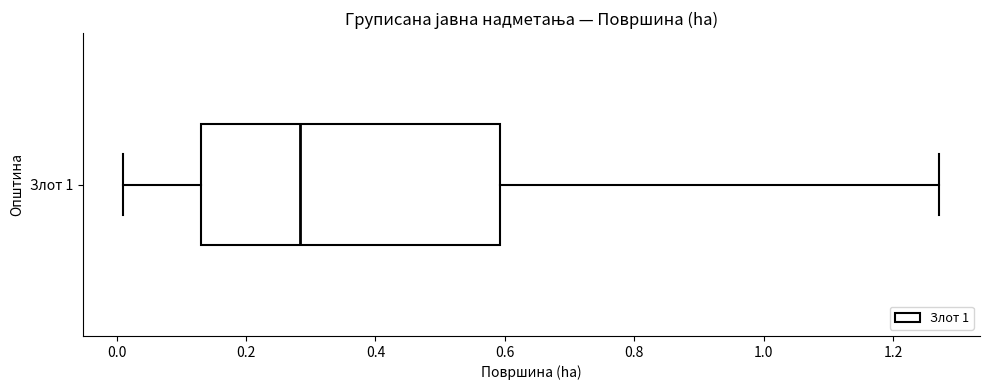

Where does the right whisker of the box for Злот 1 end on the x-axis? The values are not printed on the chart, so give them approximately, as read against the axis.

1.28